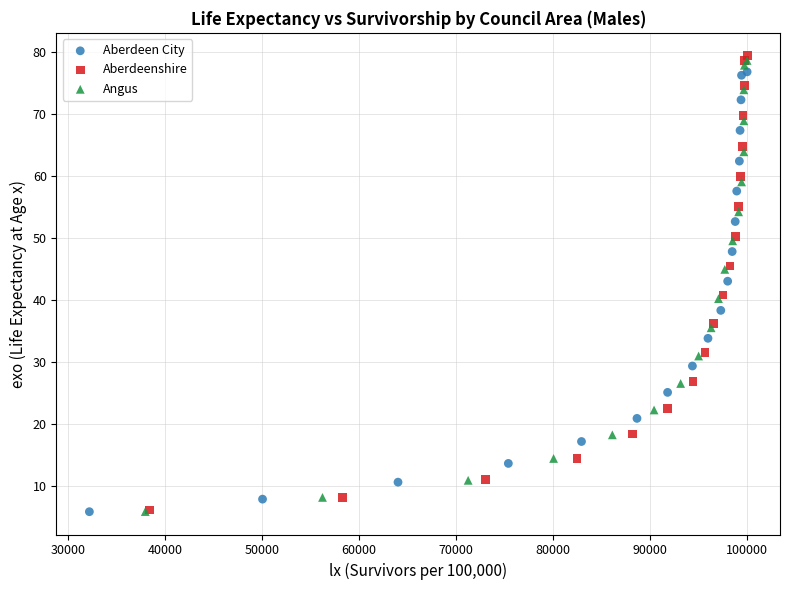

What are all the series names shown in the legend?

Aberdeen City, Aberdeenshire, Angus